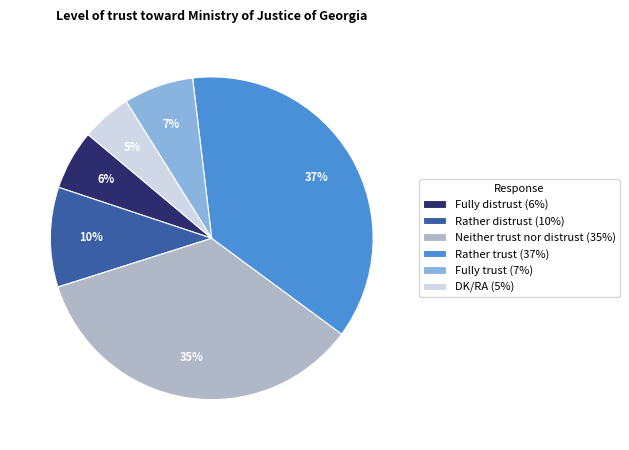

Between Fully trust and Fully distrust, which is larger?

Fully trust